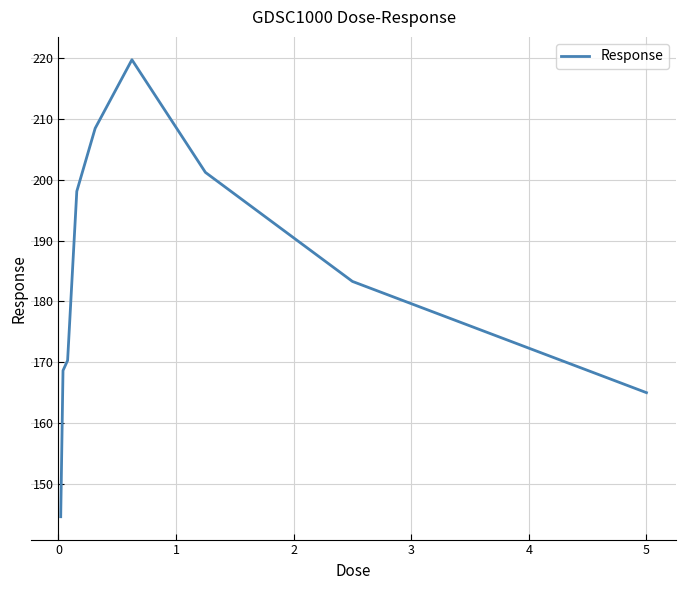

What is the minimum value shown in the chart?

144.6